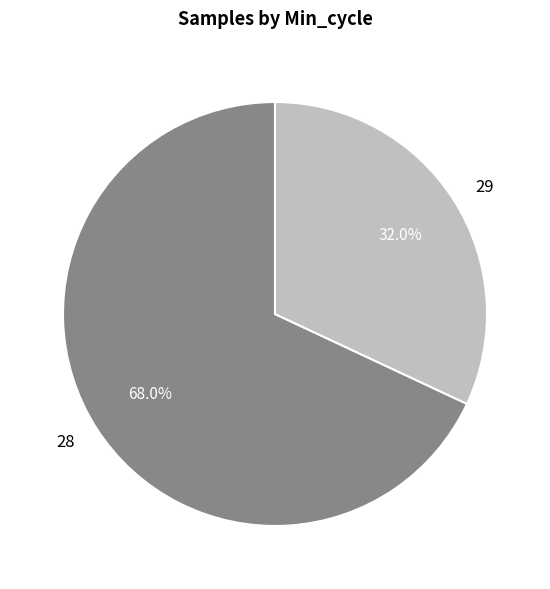

What is the ratio of the value at 28 to the value at 29?

2.1